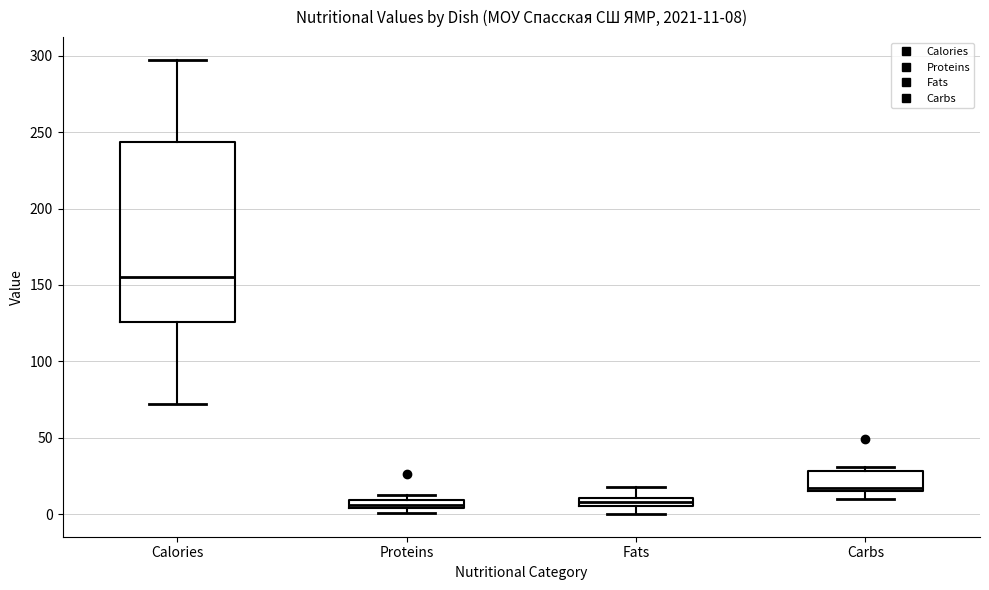

Comparing the boxes themselves (not the whiskers), which one is the tallest?

Calories